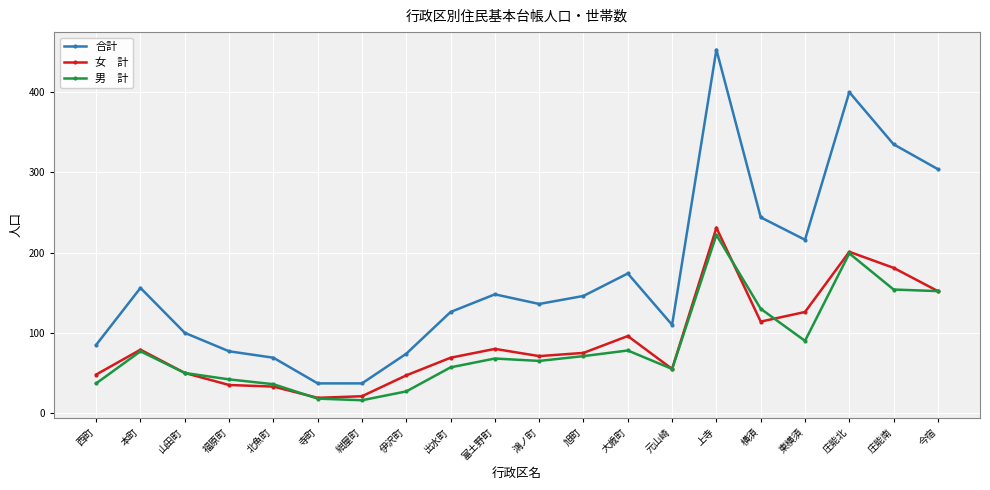

What is the difference between the highest and lowest values at 庄能北?

201